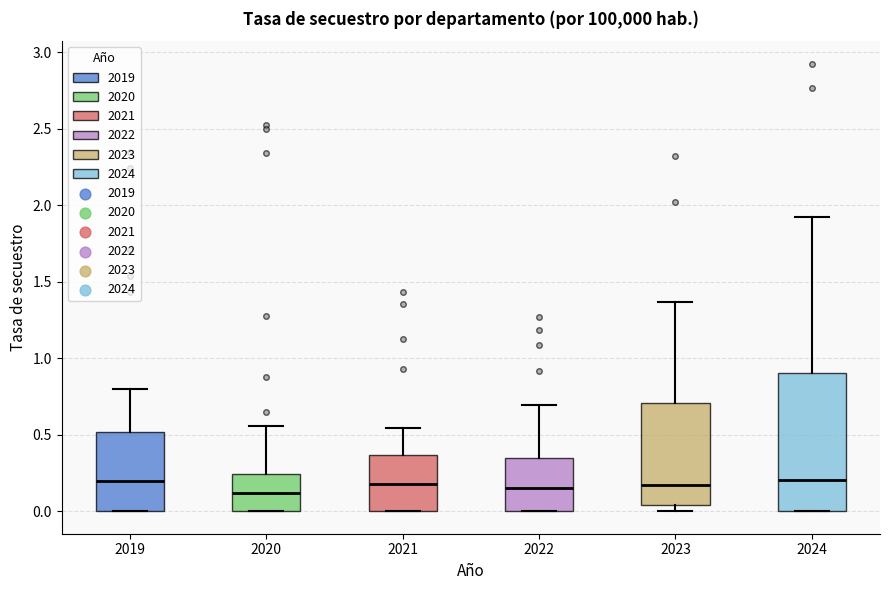

Where is the upper edge of the box at x = 2024 on the y-axis? The values are not printed on the chart, so give them approximately, as read against the axis.

0.90